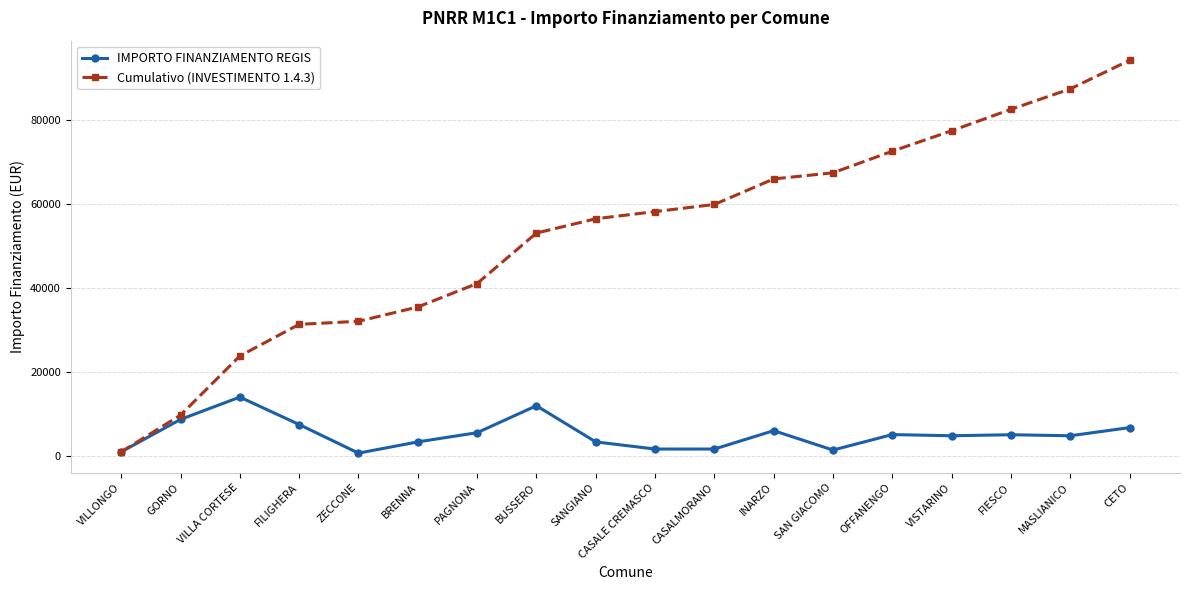

Does the chart have visible grid lines?

Yes